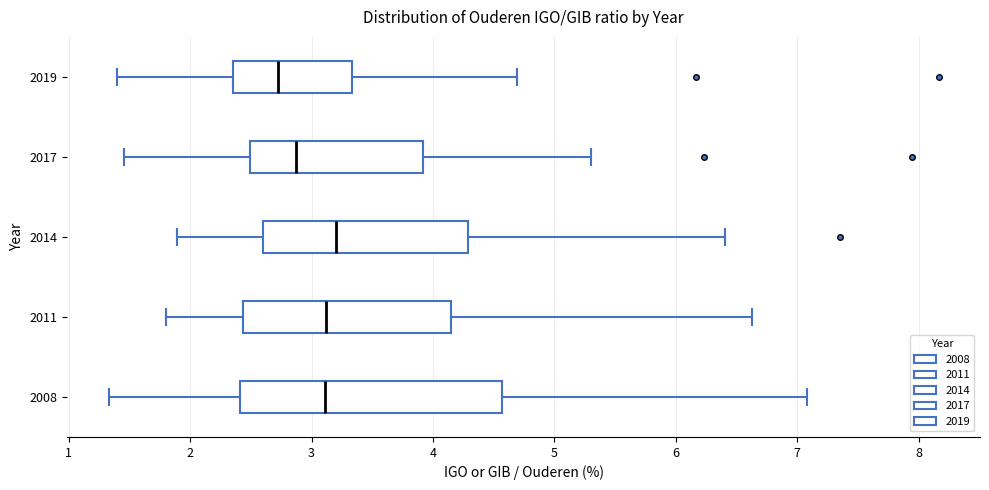

Comparing the boxes themselves (not the whiskers), which one is the widest?

2008